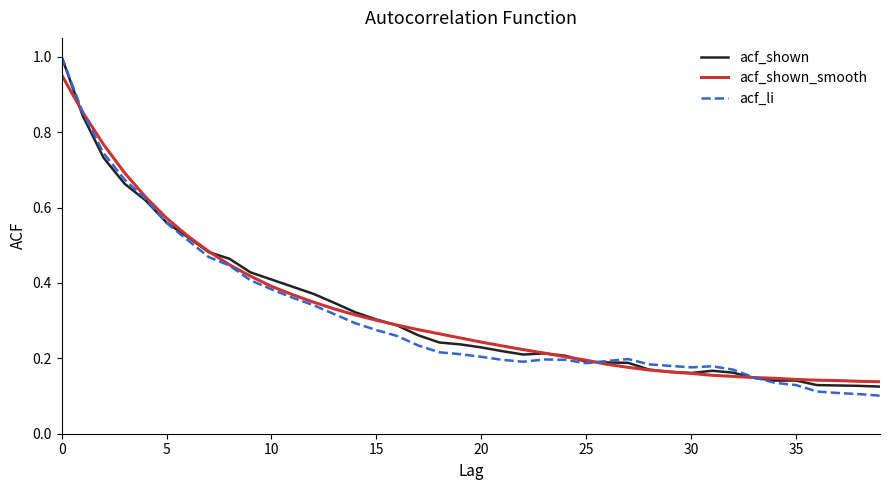

Which series has the largest range (max minus min)?

acf_li